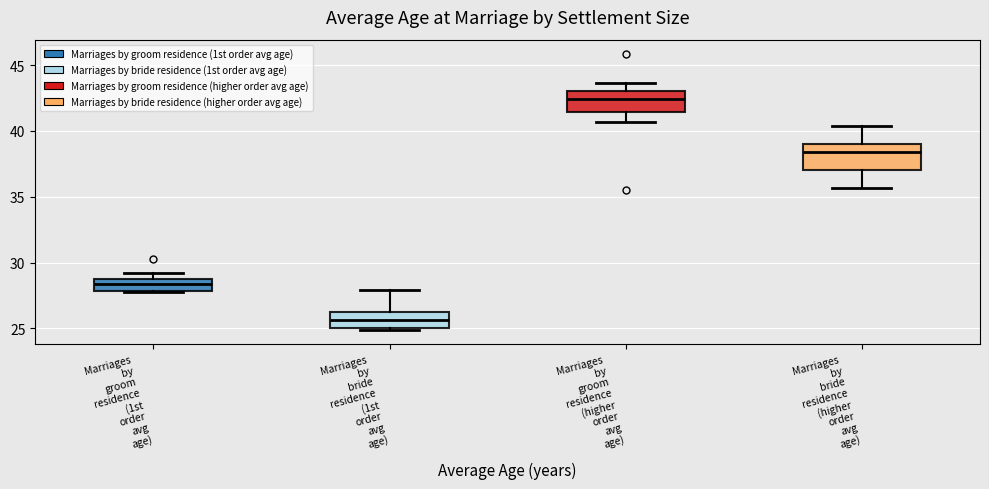

Where is the upper edge of the box for Marriages by bride residence (higher order avg age) on the y-axis? The values are not printed on the chart, so give them approximately, as read against the axis.

39.0